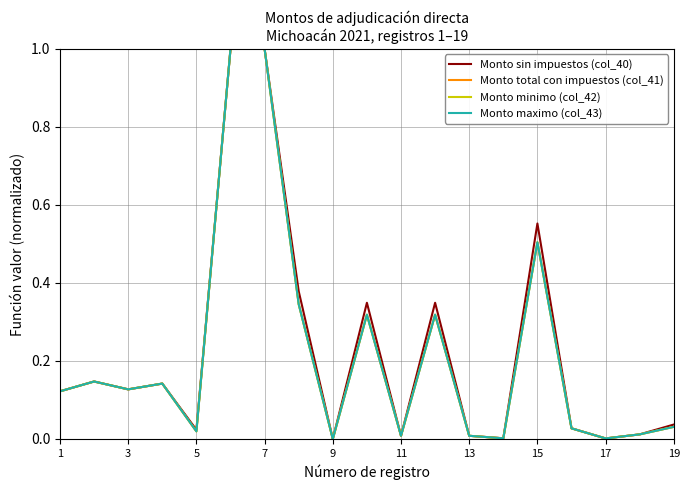

Is this an area chart (filled region under the line)?

No